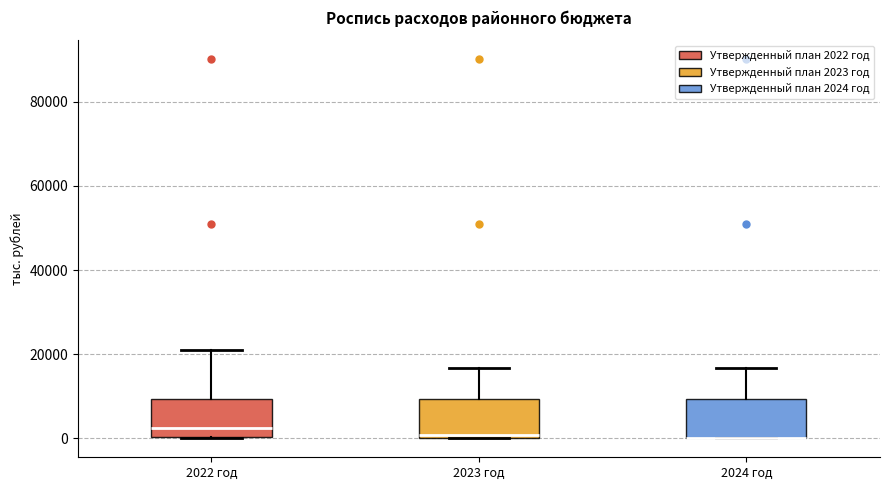

Reading left to right, transcribe this box plot: for each box, give where its median line is, the range the box spans, and where its two whiskers end, as read against the y-axis. The values are not printed on the chart, so give them approximately, as read against the axis.

2022 год: median 2000, box 0 to 10000, whiskers 0 to 20000
2023 год: median 0 (just above the box's lower edge), box 0 to 10000, whiskers 0 to 16000
2024 год: median 0 (drawn on the box's lower edge), box 0 to 10000, whiskers 0 to 16000